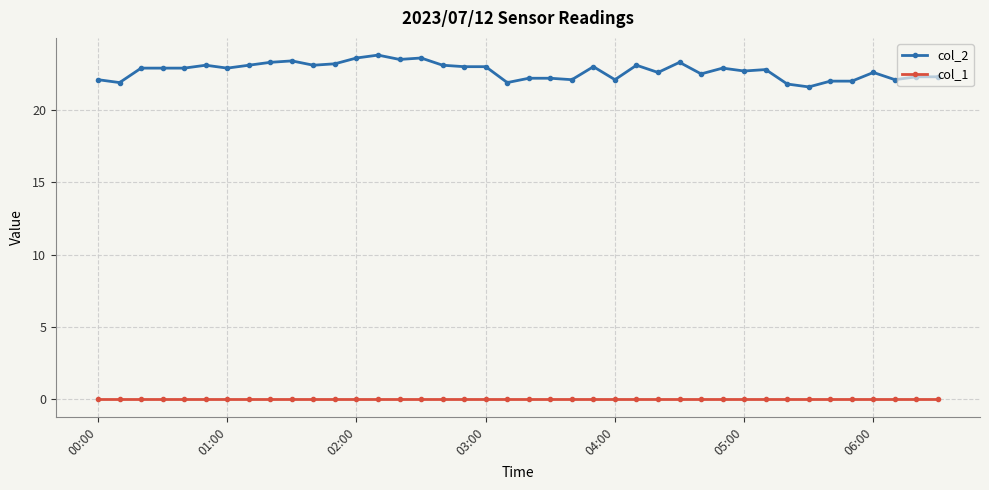

Rank the series by their average value, from highest to lowest.

col_2, col_1